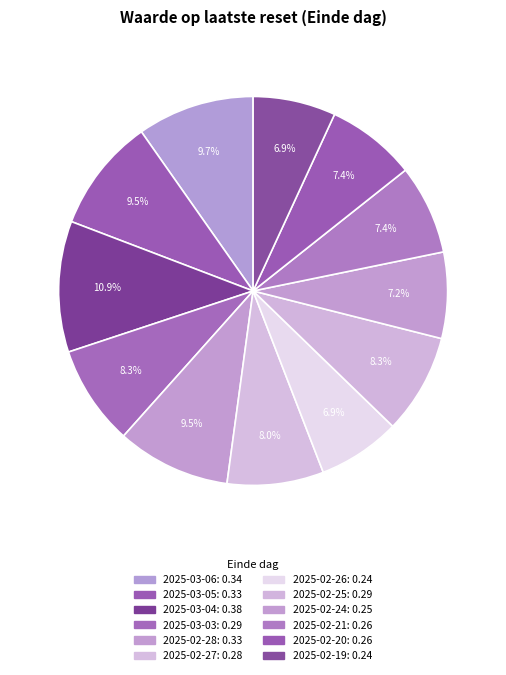

Which category has the smallest portion of the pie?

2025-02-26